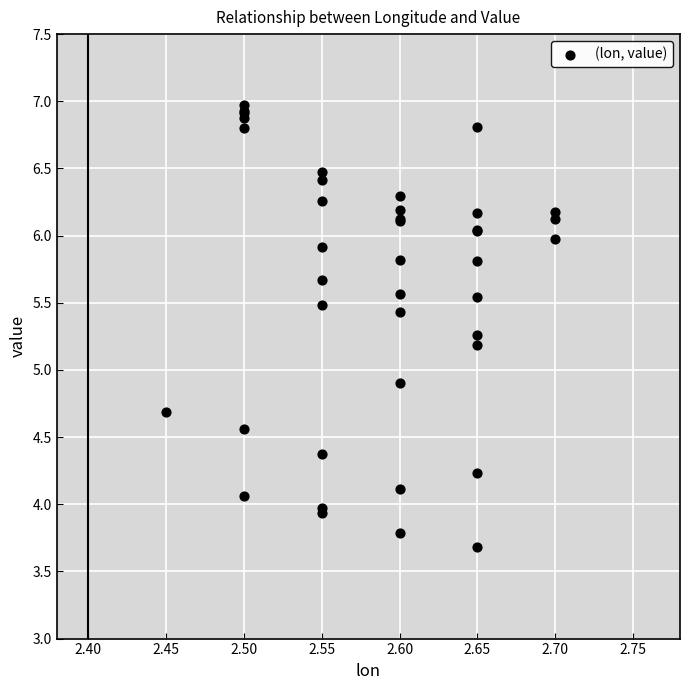

What Y value in the scatter plot is closest to 5?

4.9